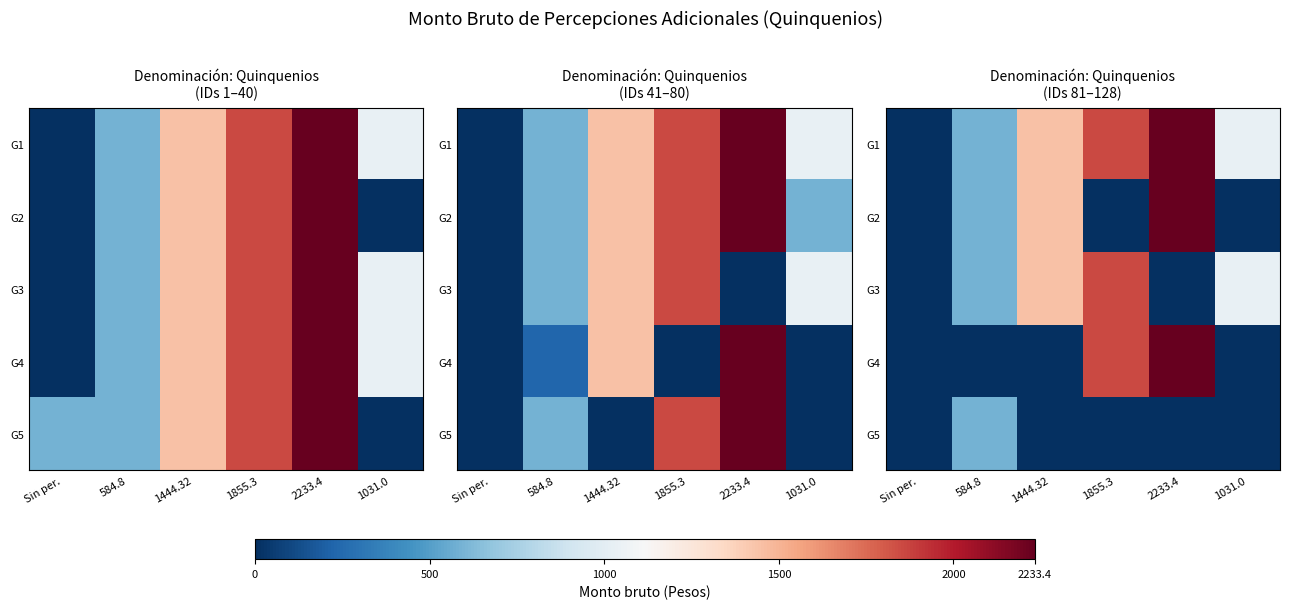

What is the difference between the maximum and second lowest values in the G5 series?

584.8